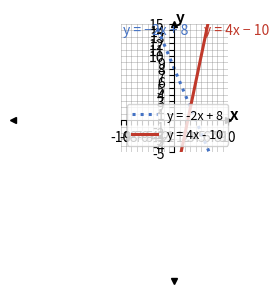

At 18, list the series in order from largest to smallest.

y = 4x - 10, y = -2x + 8